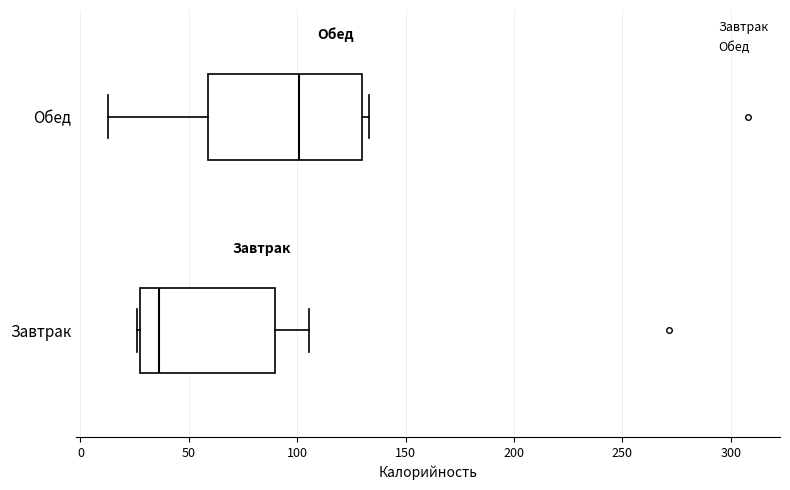

Where is the left edge of the box for Обед on the x-axis? The values are not printed on the chart, so give them approximately, as read against the axis.

60